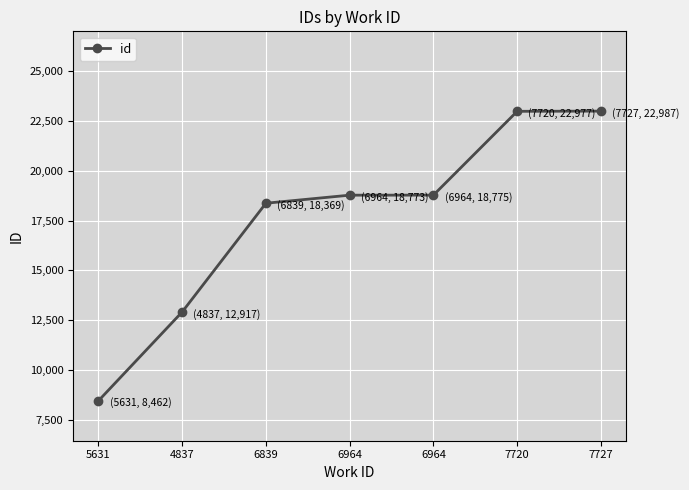

What is the average value?

17609